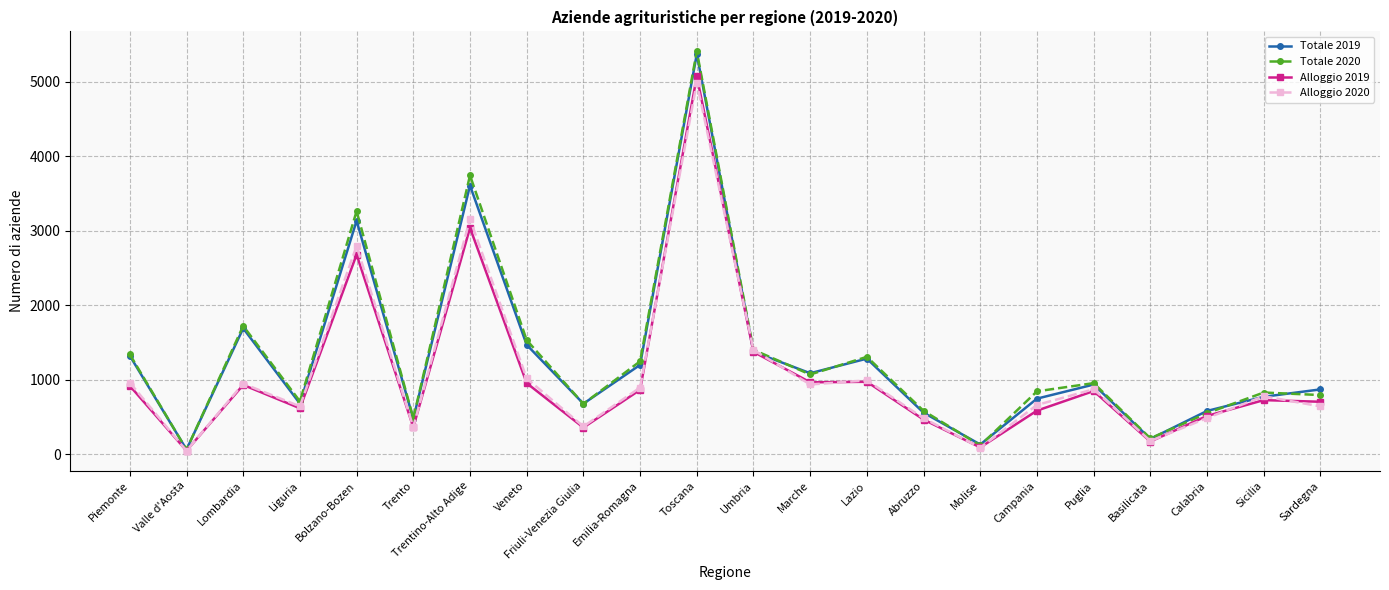

At which category is the sum across all series the highest?

Toscana